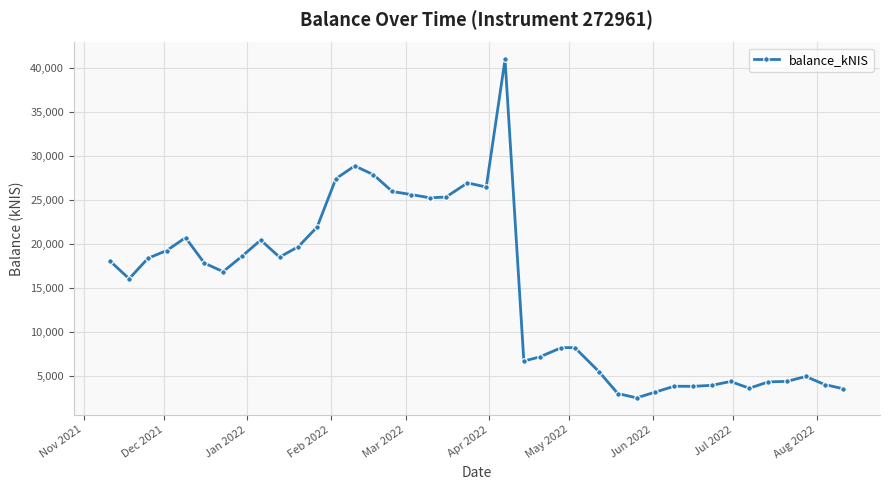

What is the minimum value shown in the chart?

2462.2